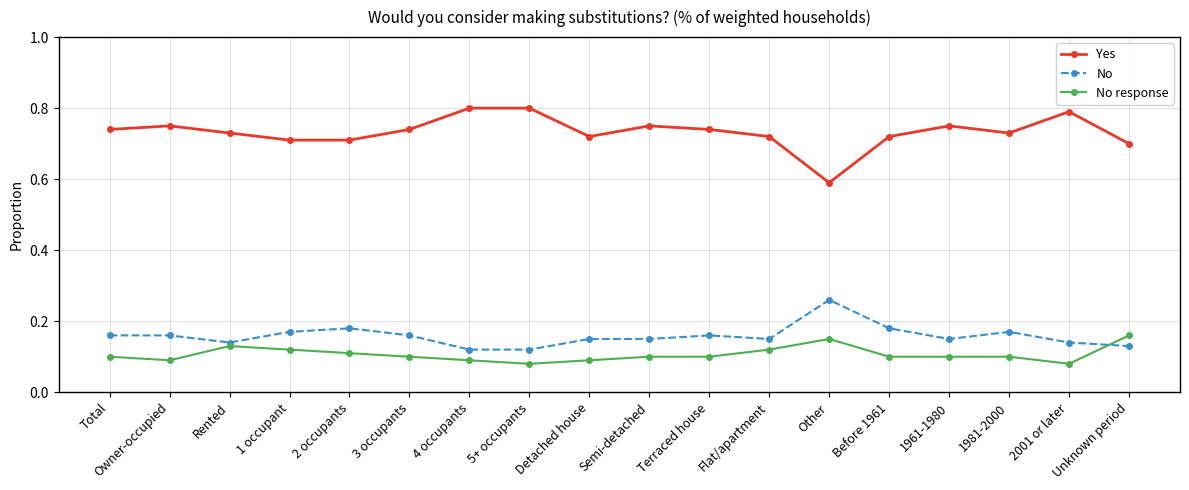

How many lines are shown in the chart?

3